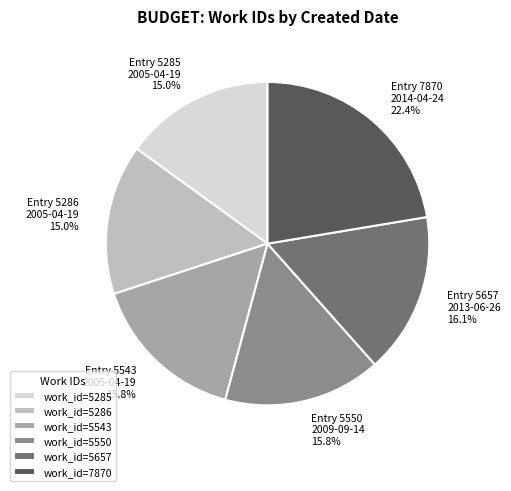

Count the number of slices in the pie.

6